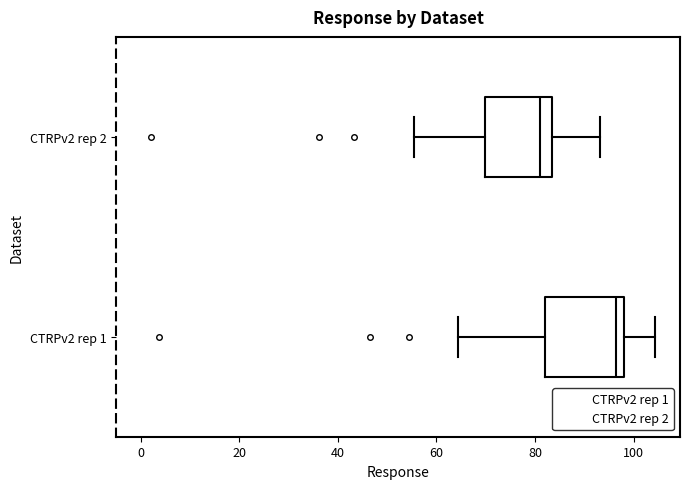

Where does the right whisker of the box for CTRPv2 rep 2 end on the x-axis? The values are not printed on the chart, so give them approximately, as read against the axis.

94